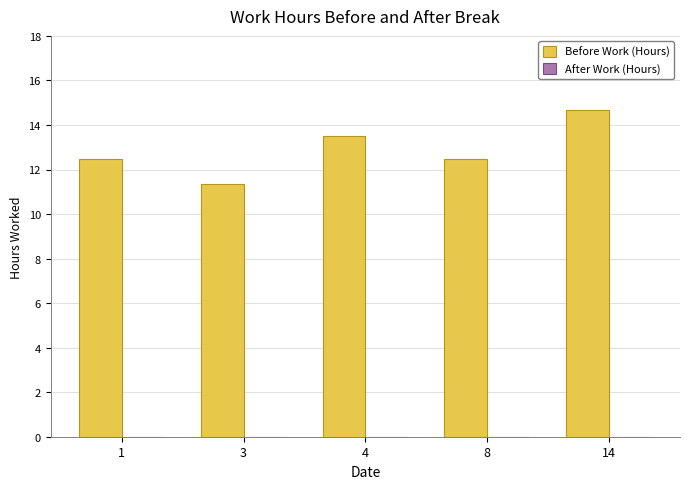

What is the value of the 3rd bar from the left?

13.5